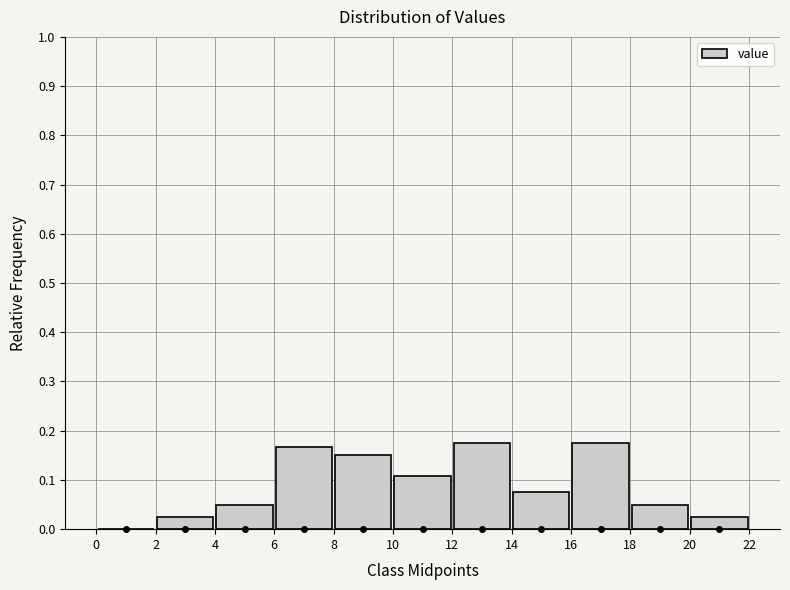

What is the height of the bar covering 20 to 22 on the x-axis? The values are not printed on the chart, so give them approximately, as read against the axis.

0.03